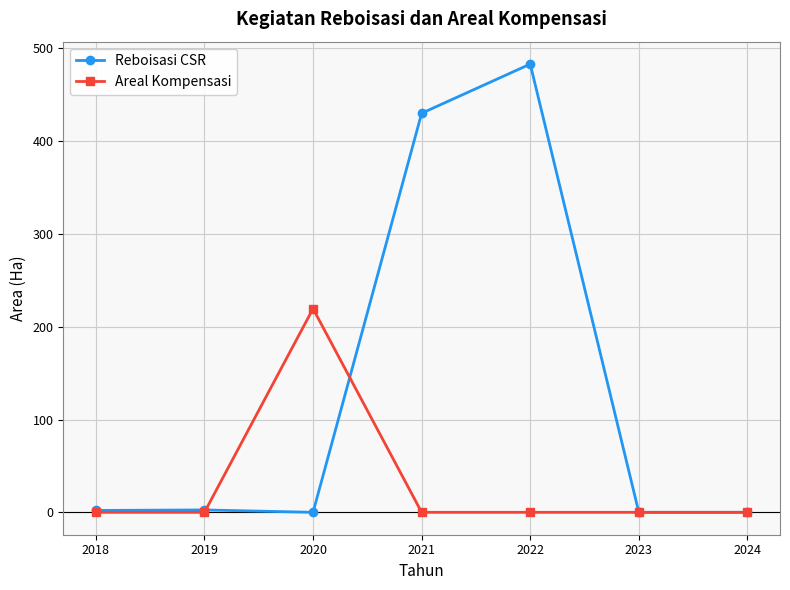

What is the maximum value for Areal Kompensasi?

219.5